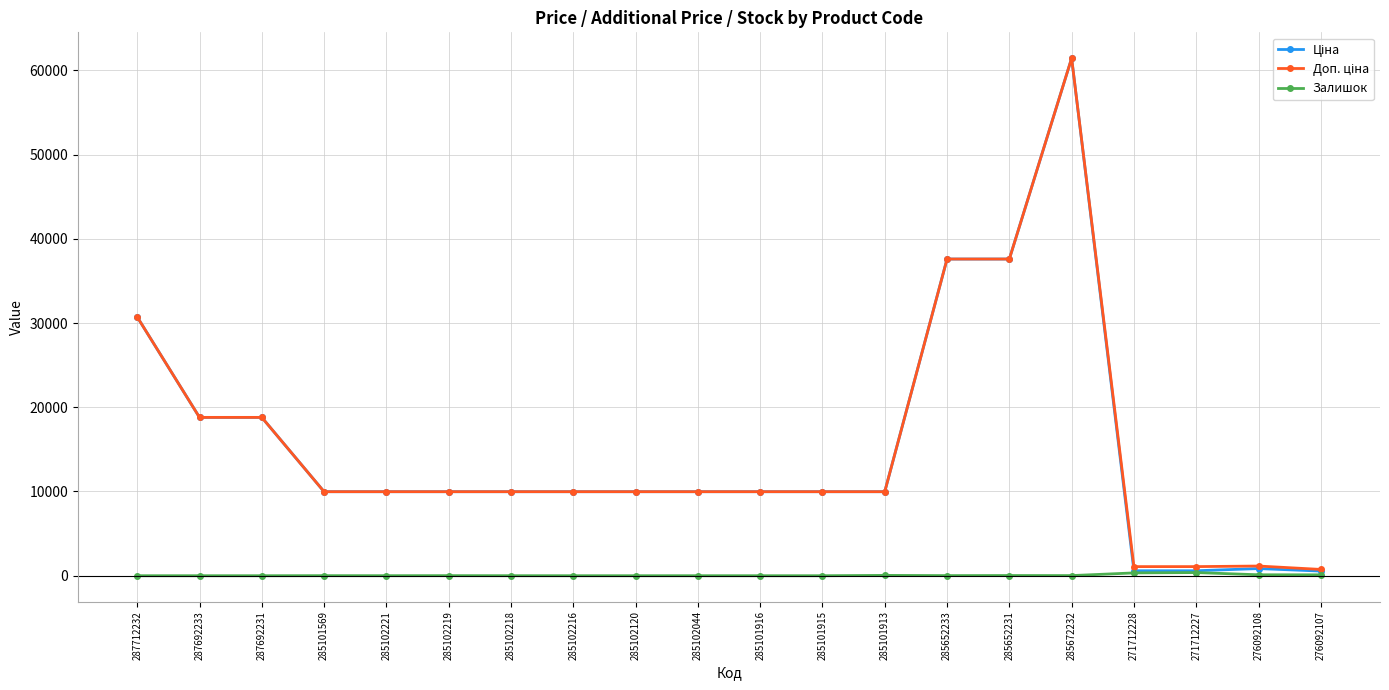

How many data points in Залишок are less than 7?

10